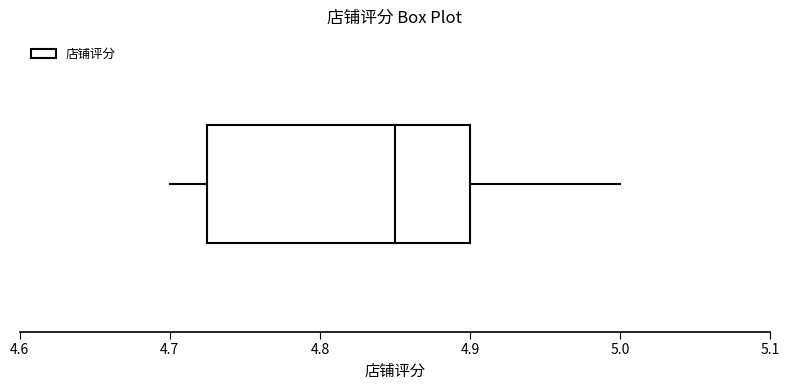

Read this box plot against the x-axis: the position of the median line, the range covered by the box, and the ends of both whiskers. The values are not printed on the chart, so give them approximately, as read against the axis.

median 4.85, box 4.73 to 4.90, whiskers 4.70 to 5.00